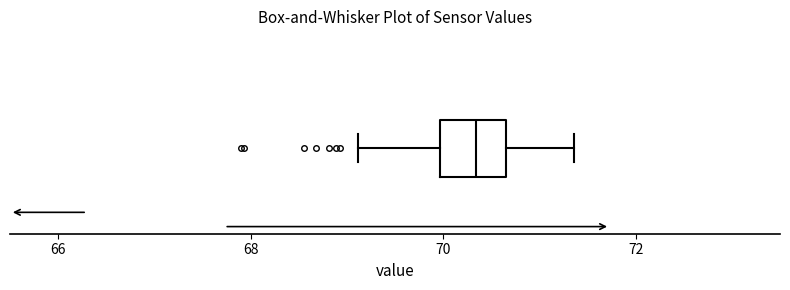

Read this box plot against the x-axis: the position of the median line, the range covered by the box, and the ends of both whiskers. The values are not printed on the chart, so give them approximately, as read against the axis.

median 70.4, box 70.0 to 70.6, whiskers 69.2 to 71.4